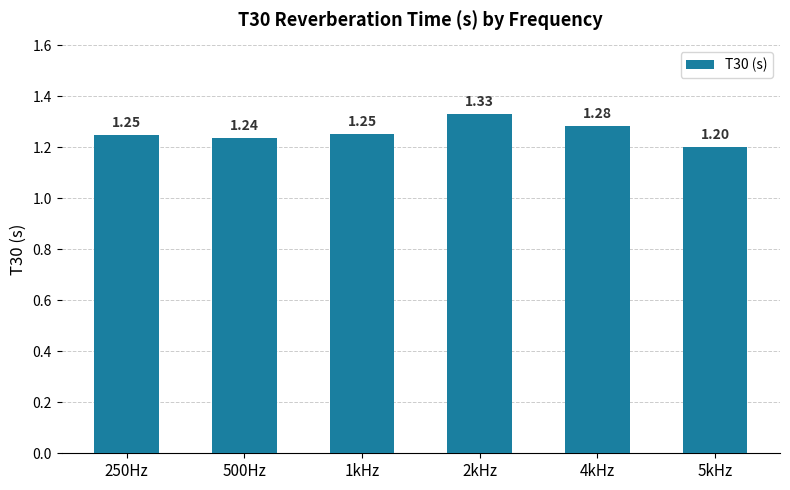

Approximately how many times larger is the value at 500Hz compared to 2kHz?

0.9